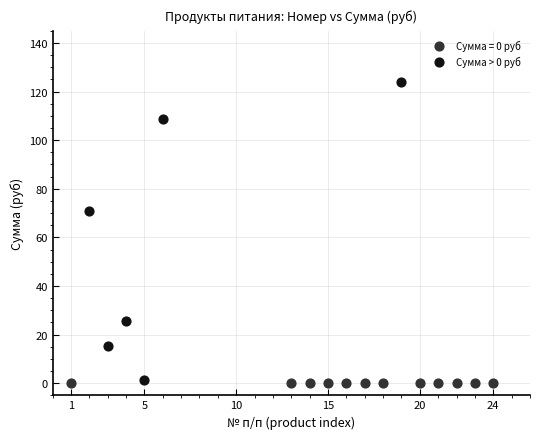

Which series contains the highest Y value?

Сумма > 0 руб